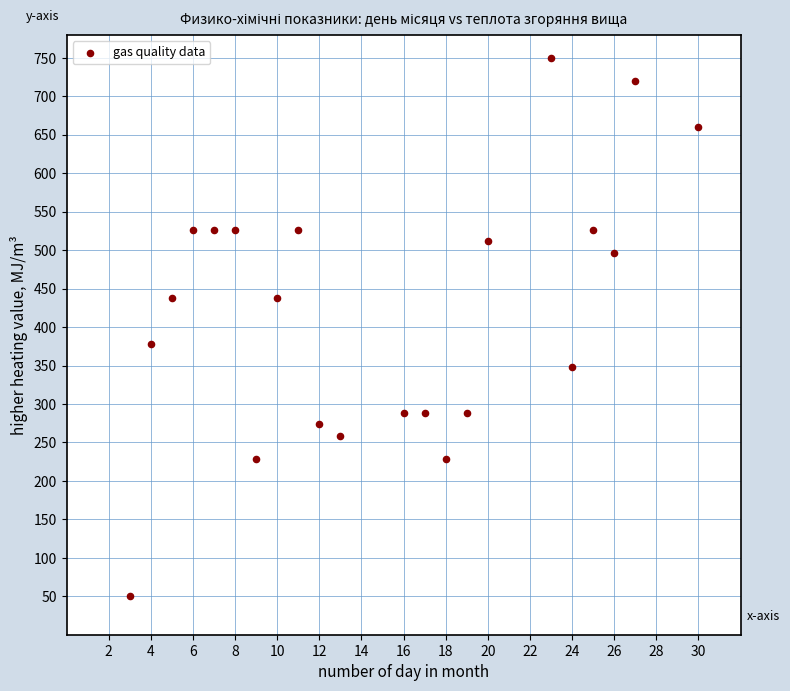

What is the range of Y values (max minus min)?

700.0